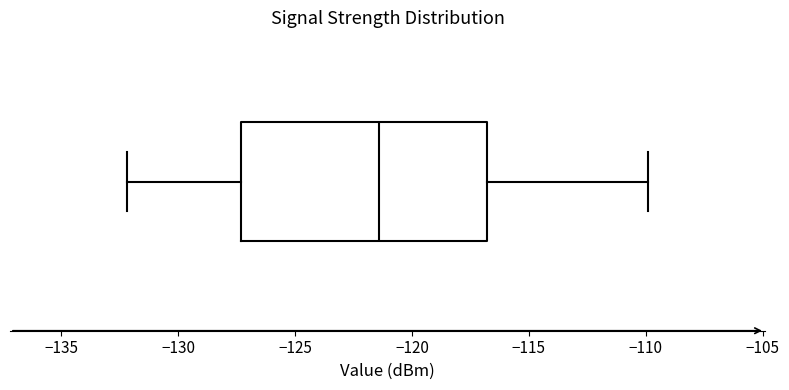

Transcribe this box plot: give where the median line is, the range the box spans, and where the two whiskers end, as read against the x-axis. The values are not printed on the chart, so give them approximately, as read against the axis.

median -121.5, box -127.5 to -117.0, whiskers -132.0 to -110.0